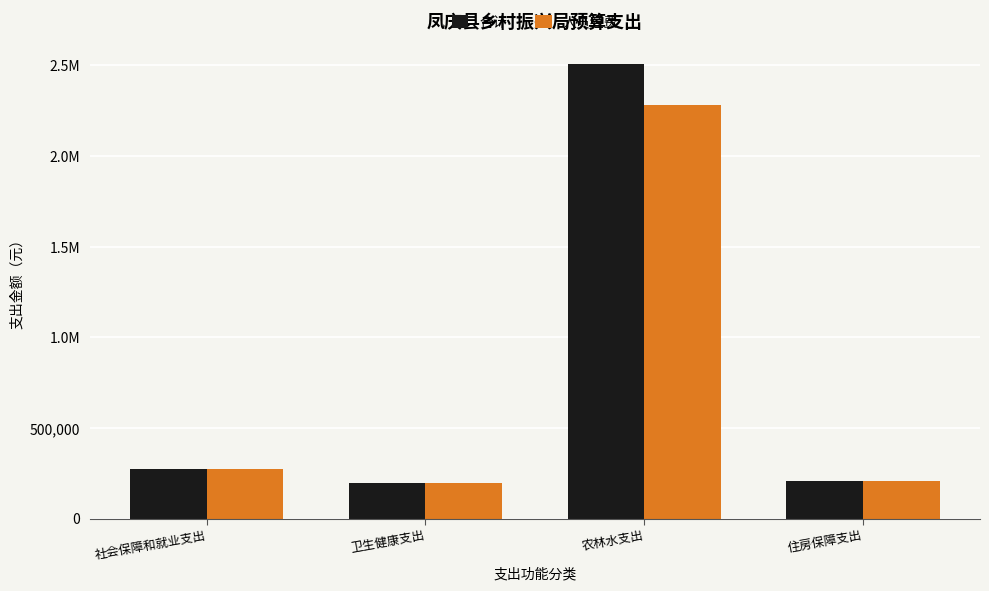

Which category has the highest value in the 合计 series?

农林水支出